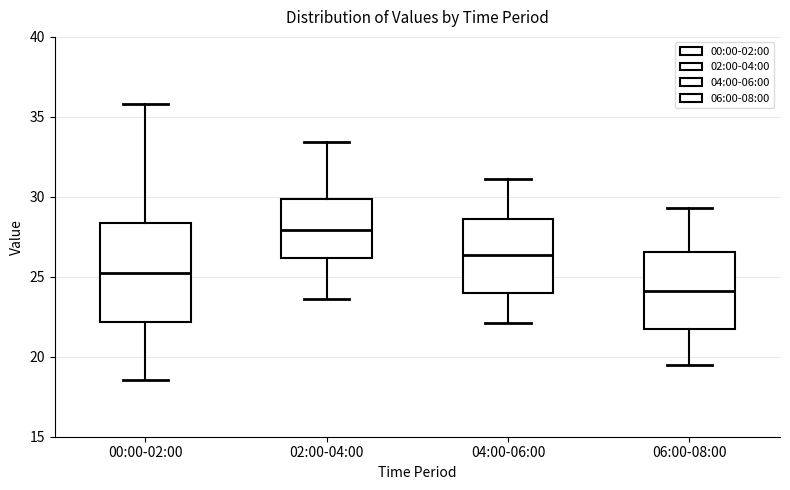

Which box has the lowest median line?

06:00-08:00